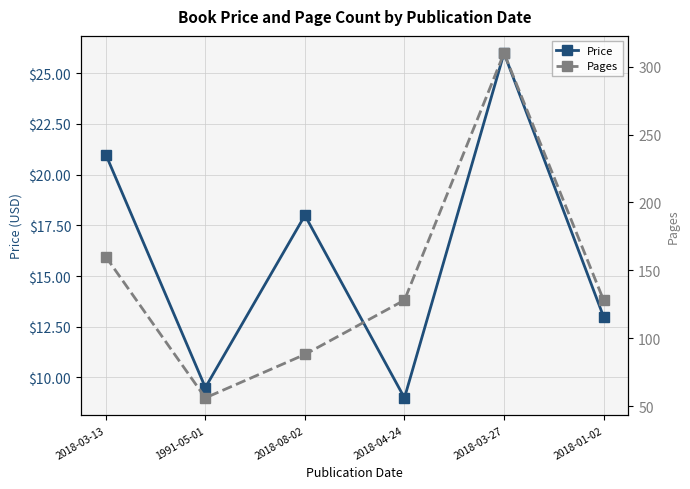

The Price series shows 21.0 at 2018-03-13. True or false?

True